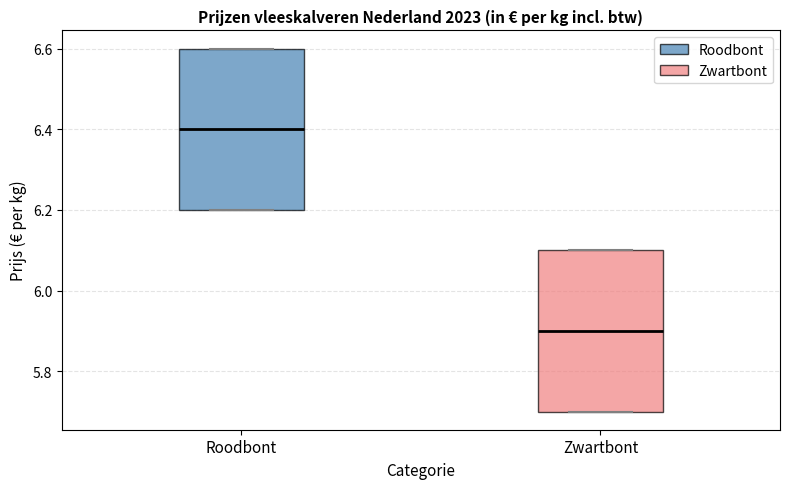

Where is the upper edge of the box for Roodbont on the y-axis? The values are not printed on the chart, so give them approximately, as read against the axis.

6.6